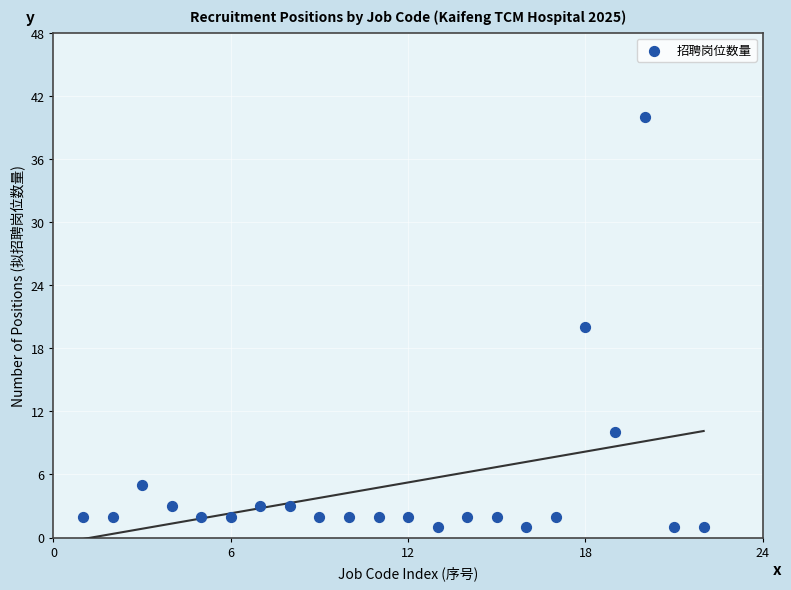

What is the range of X values (max minus min)?

21